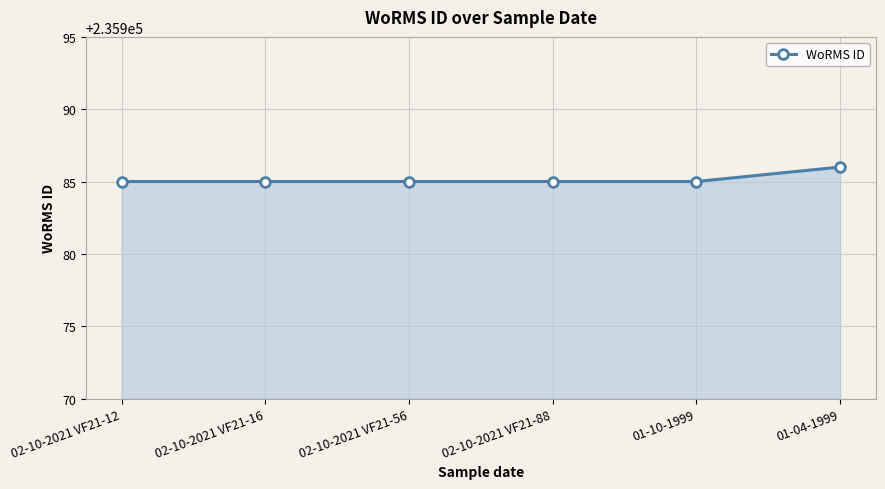

What is the sum of the values at 02-10-2021 VF21-16 and 02-10-2021 VF21-88?

471970